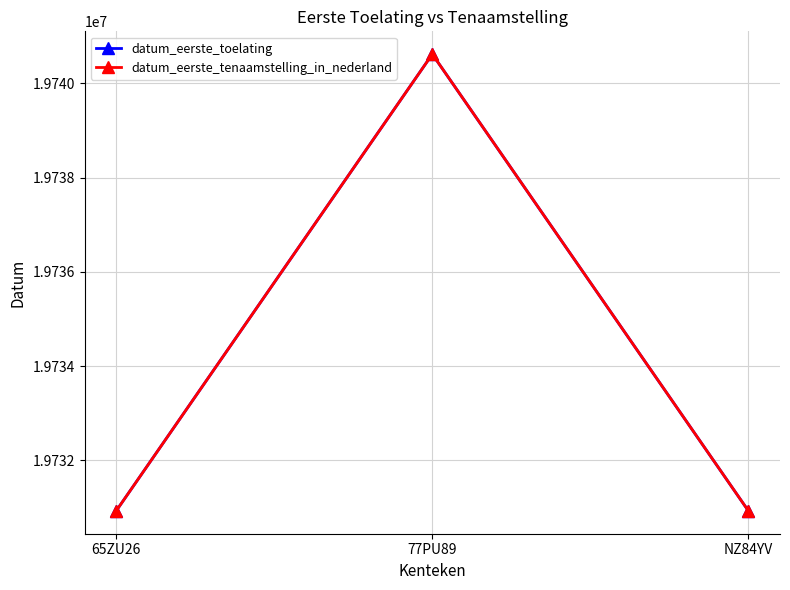

What is the sum of the datum_eerste_toelating values at NZ84YV and 65ZU26?

39461852